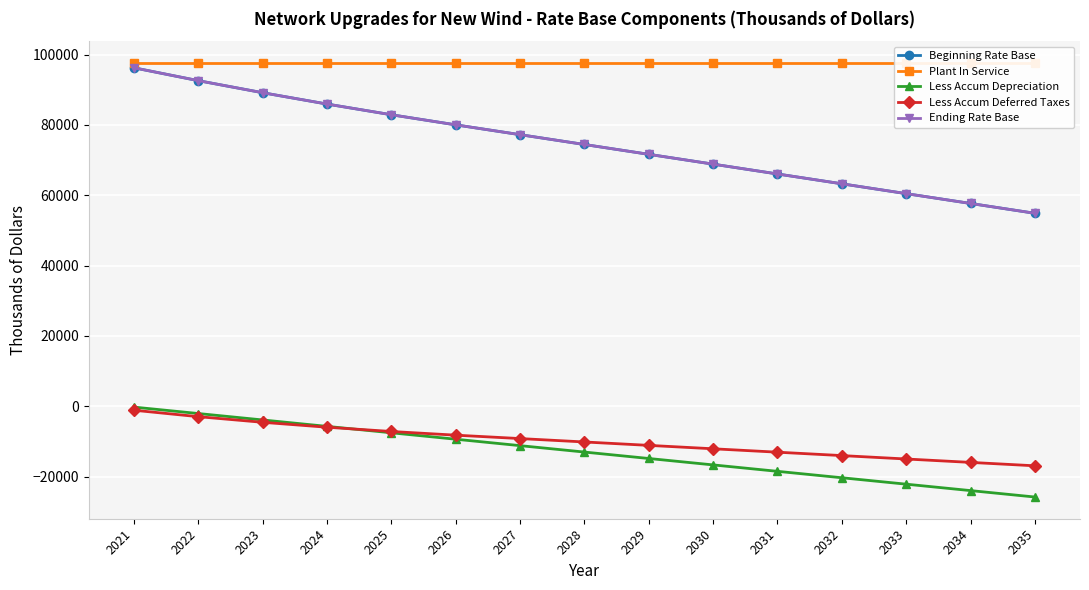

Reading left to right, what are all the values shown in this chart?

Beginning Rate Base: 96247.4	92589.3	89159.2	85933.1	82891.9	80018.8	77224.8	74430.9	71634.5	68840.6	66044.2	63250.2	60453.9	57659.9	54863.6
Plant In Service: 97637.0	97637.0	97637.0	97637.0	97637.0	97637.0	97637.0	97637.0	97637.0	97637.0	97637.0	97637.0	97637.0	97637.0	97637.0
Less Accum Depreciation: -251.0	-2077.7	-3904.5	-5731.2	-7558.0	-9384.8	-11211.5	-13038.3	-14865.0	-16691.8	-18518.5	-20345.3	-22172.1	-23998.8	-25825.6
Less Accum Deferred Taxes: -1138.6	-2970.0	-4573.3	-5972.6	-7187.1	-8233.5	-9200.7	-10167.9	-11137.5	-12104.6	-13074.2	-14041.4	-15011.0	-15978.2	-16947.8
Ending Rate Base: 96247.4	92589.3	89159.2	85933.1	82891.9	80018.8	77224.8	74430.9	71634.5	68840.6	66044.2	63250.2	60453.9	57659.9	54863.6